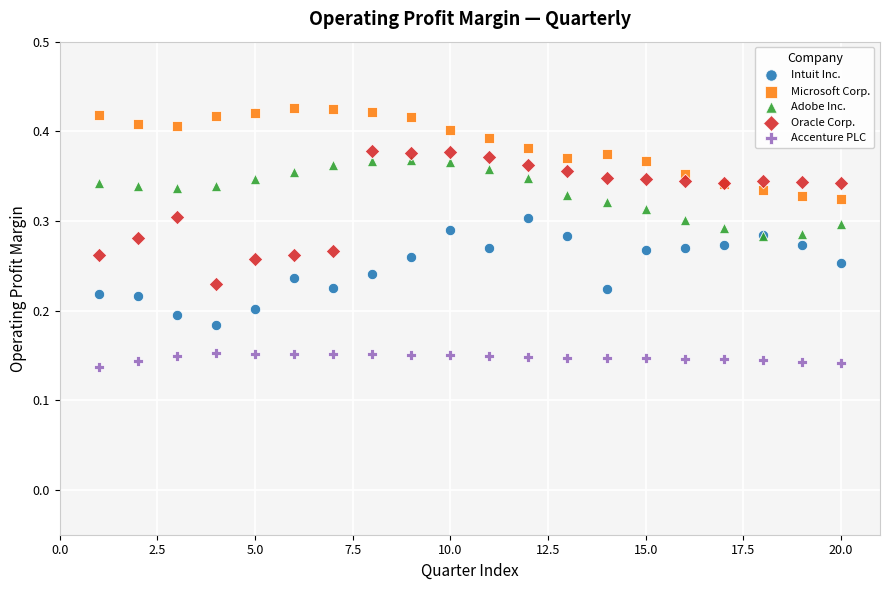

What are all the series names shown in the legend?

Intuit Inc., Microsoft Corp., Adobe Inc., Oracle Corp., Accenture PLC